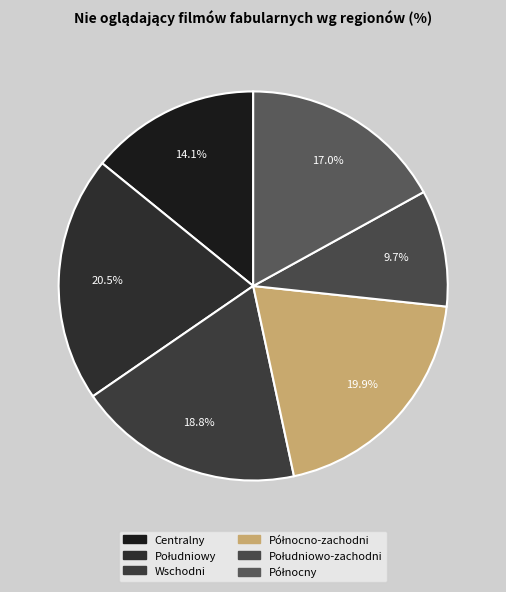

To the nearest percent, what percentage of the pie is Północny?

17%